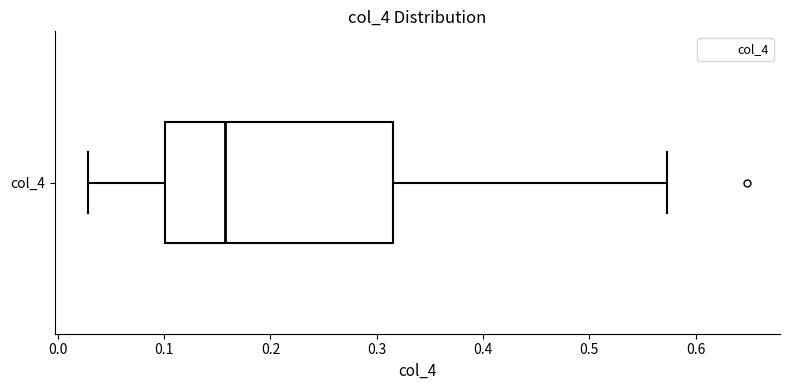

Where does the right whisker of the box for col_4 end on the x-axis? The values are not printed on the chart, so give them approximately, as read against the axis.

0.57